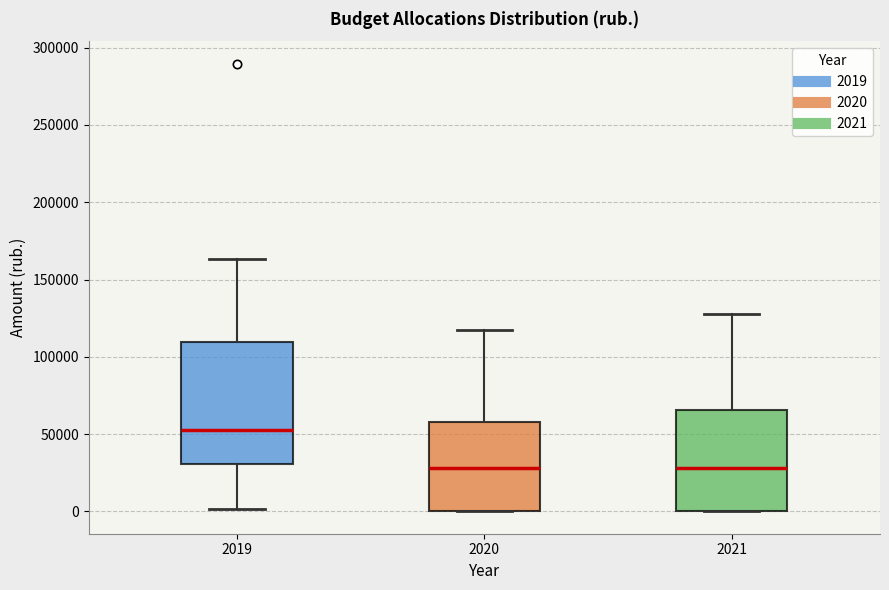

Reading left to right, transcribe this box plot: for each box, give where its median line is, the range the box spans, and where its two whiskers end, as read against the y-axis. The values are not printed on the chart, so give them approximately, as read against the axis.

2019: median 50000, box 30000 to 110000, whiskers 0 to 165000
2020: median 30000, box 0 to 55000, whiskers 0 to 115000
2021: median 30000, box 0 to 65000, whiskers 0 to 130000